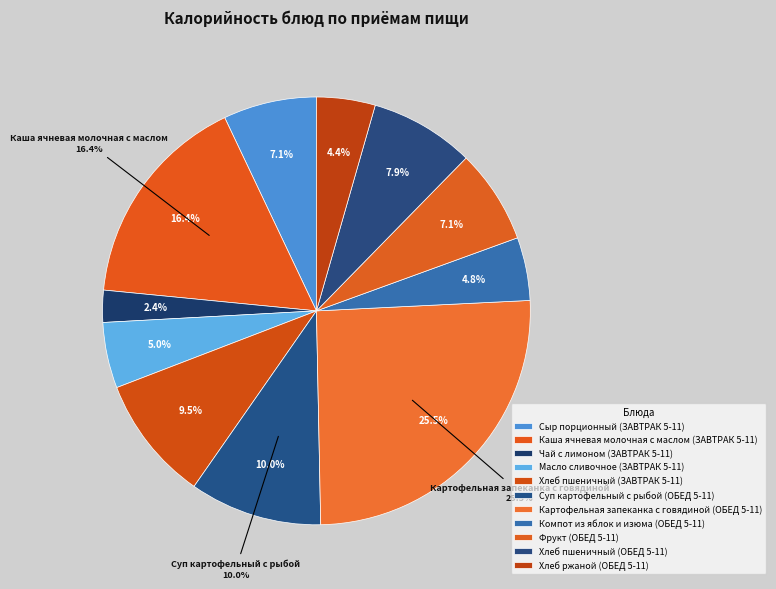

To the nearest percent, what is the average slice percentage?

9%